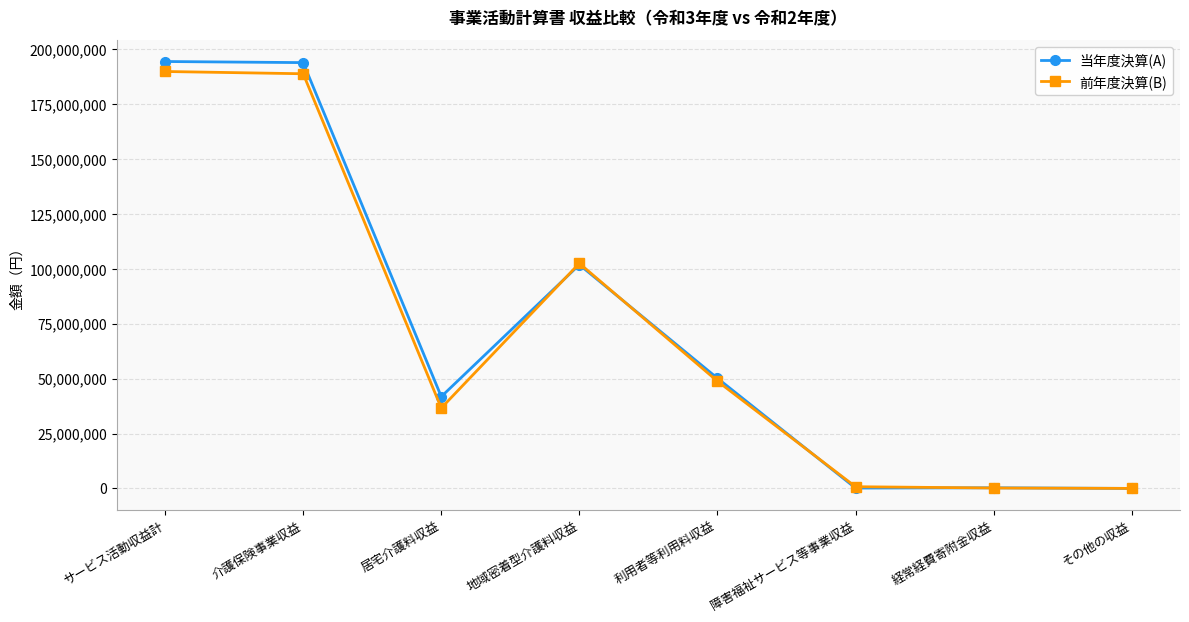

What is the approximate value of 当年度決算(A) at 地域密着型介護料収益, to the nearest 100?

101864700